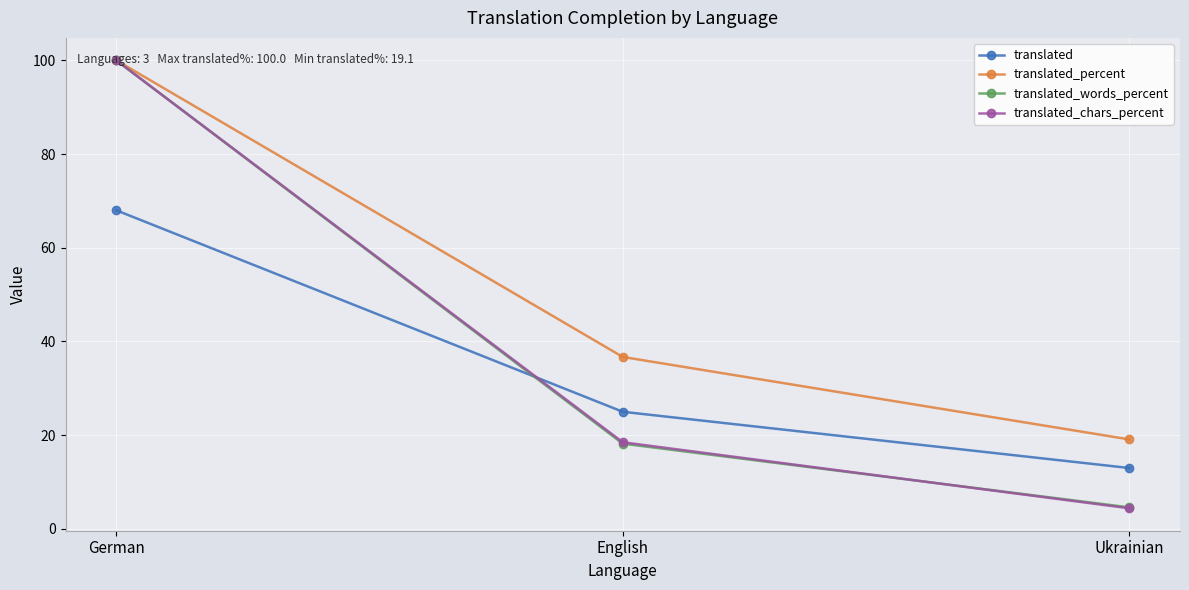

What are all the series names shown in the legend?

translated, translated_percent, translated_words_percent, translated_chars_percent